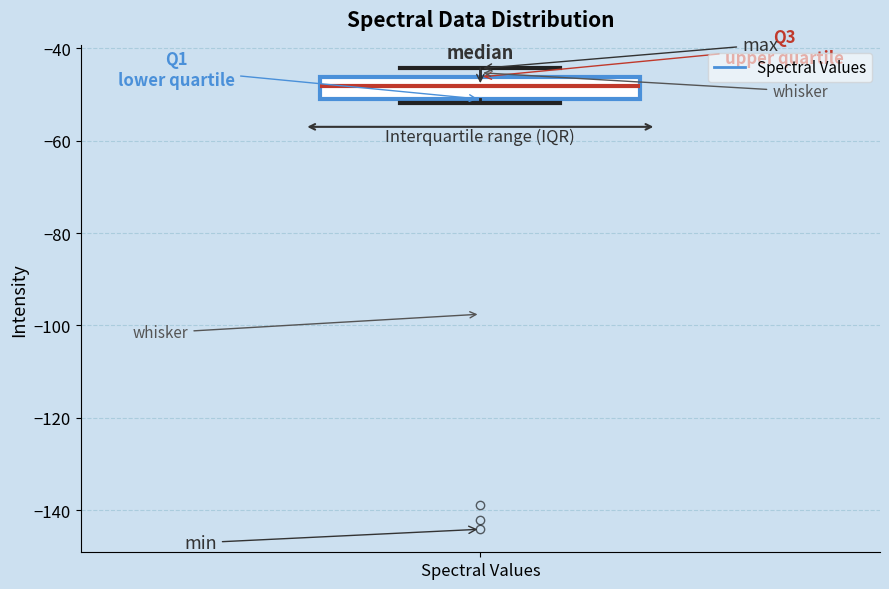

Read this box plot against the y-axis: the position of the median line, the range covered by the box, and the ends of both whiskers. The values are not printed on the chart, so give them approximately, as read against the axis.

median -48, box -52 to -46, whiskers -52 (just below the box's lower edge) to -44